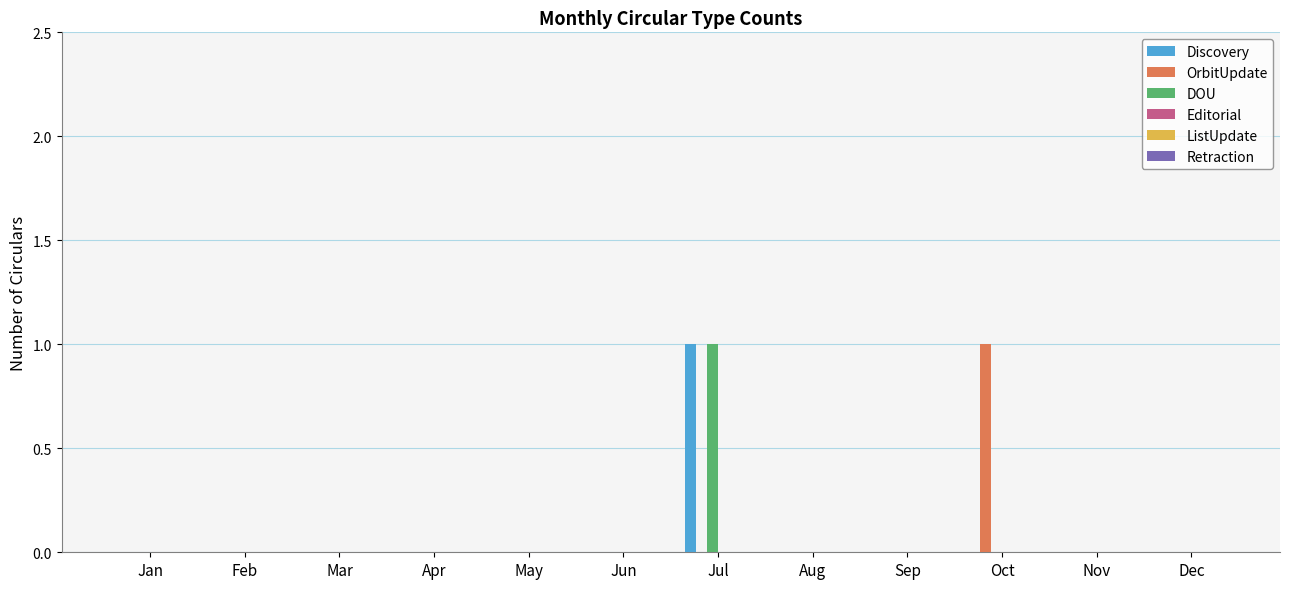

The DOU series shows 1 at Jul. True or false?

True